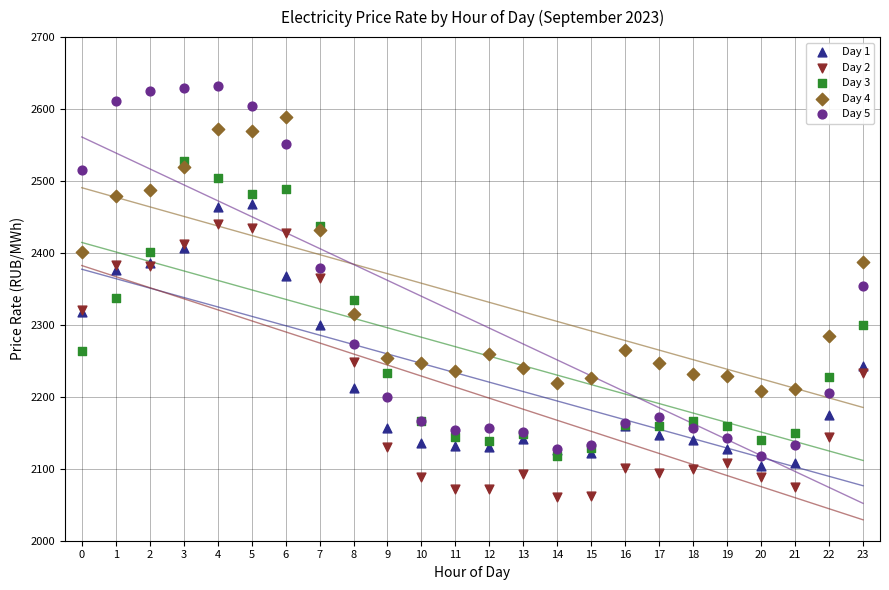

What are all the series names shown in the legend?

Day 1, Day 2, Day 3, Day 4, Day 5